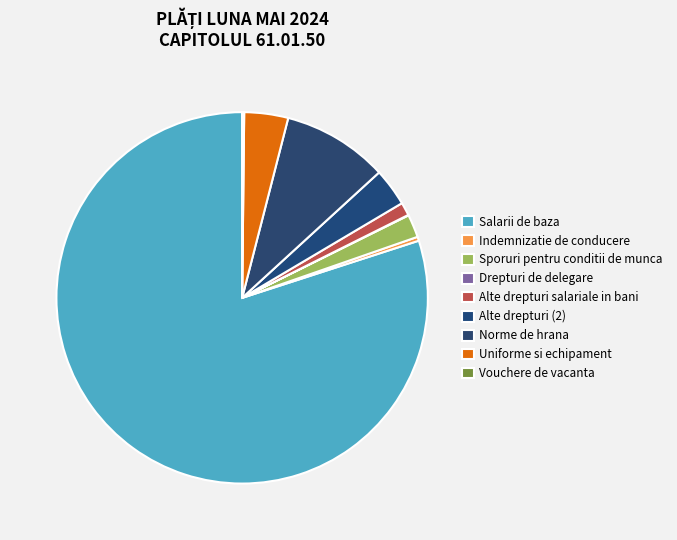

Is there any slice that represents more than half of the pie?

Yes